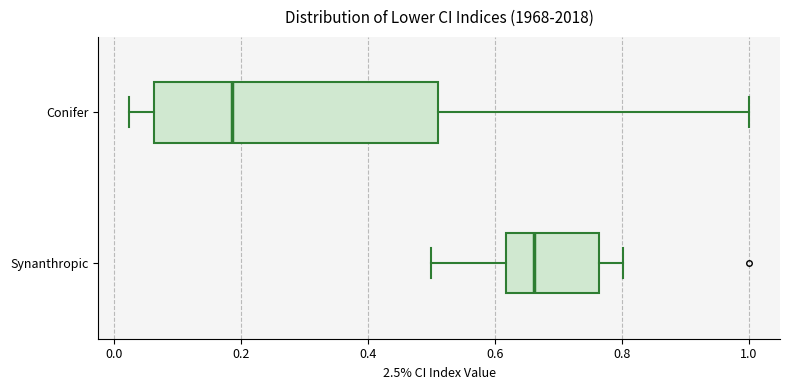

Reading bottom to top, transcribe this box plot: for each box, give where its median line is, the range the box spans, and where its two whiskers end, as read against the x-axis. The values are not printed on the chart, so give them approximately, as read against the axis.

Synanthropic: median 0.66, box 0.62 to 0.76, whiskers 0.50 to 0.80
Conifer: median 0.18, box 0.06 to 0.50, whiskers 0.02 to 1.00